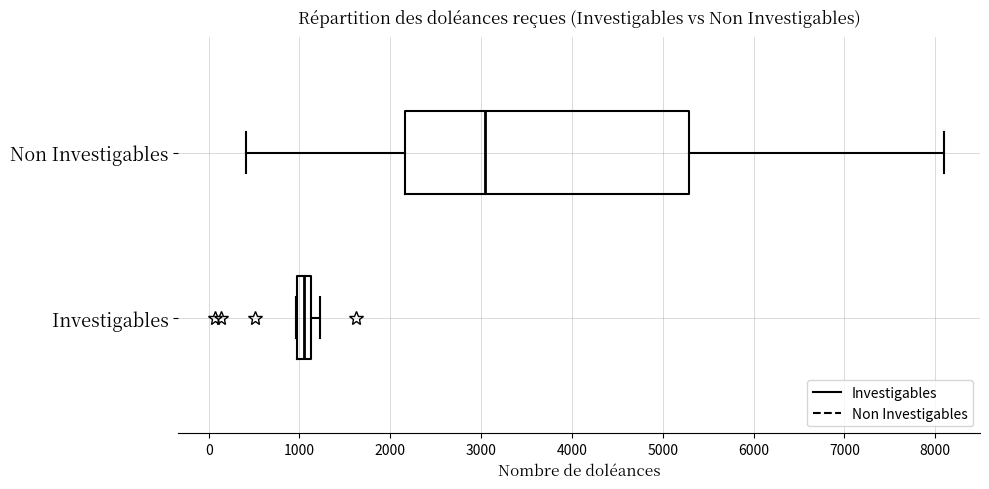

Reading bottom to top, transcribe this box plot: for each box, give where its median line is, the range the box spans, and where its two whiskers end, as read against the x-axis. The values are not printed on the chart, so give them approximately, as read against the axis.

Investigables: median 1000 (inside the box), box 1000 to 1100, whiskers 1000 to 1200
Non Investigables: median 3000, box 2200 to 5300, whiskers 400 to 8100